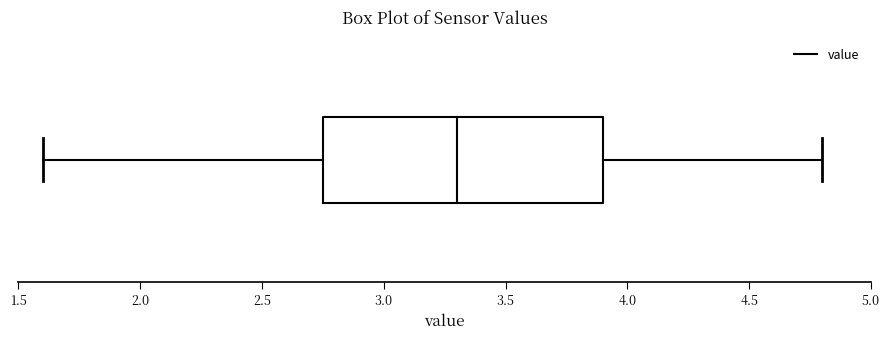

Transcribe this box plot: give where the median line is, the range the box spans, and where the two whiskers end, as read against the x-axis. The values are not printed on the chart, so give them approximately, as read against the axis.

median 3.30, box 2.75 to 3.90, whiskers 1.60 to 4.80